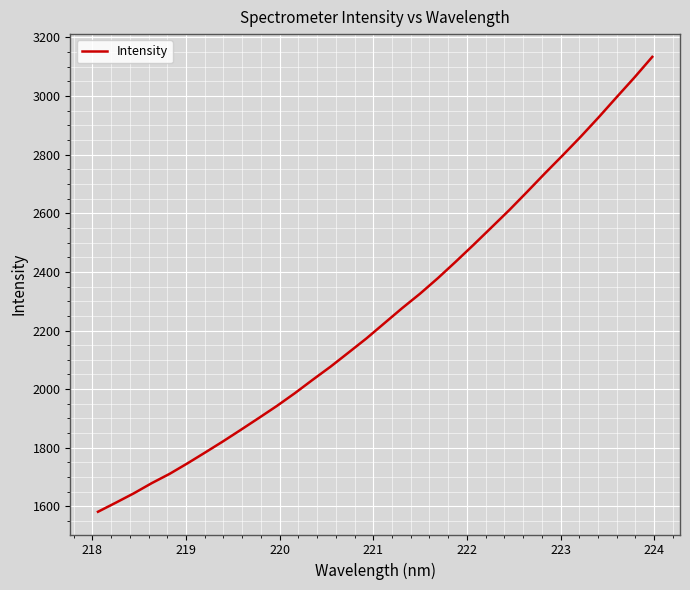

What is the smallest value displayed?

1581.7